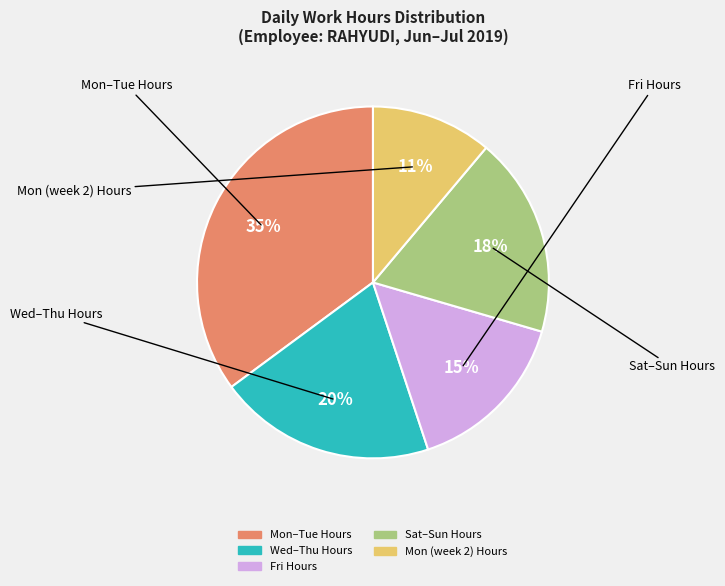

Is there a majority slice in this chart?

No